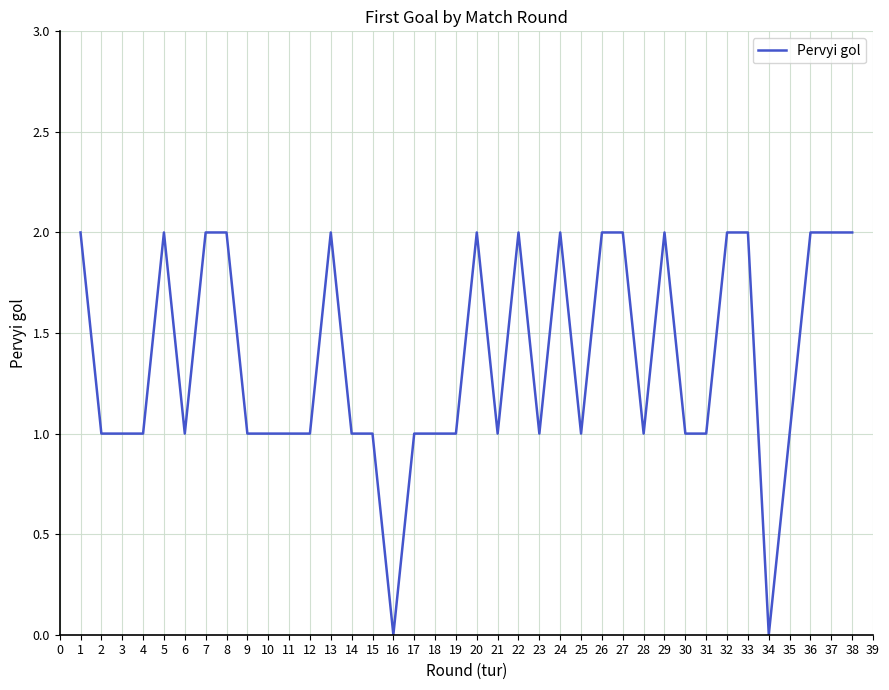

The value at 26 is 2. True or false?

True